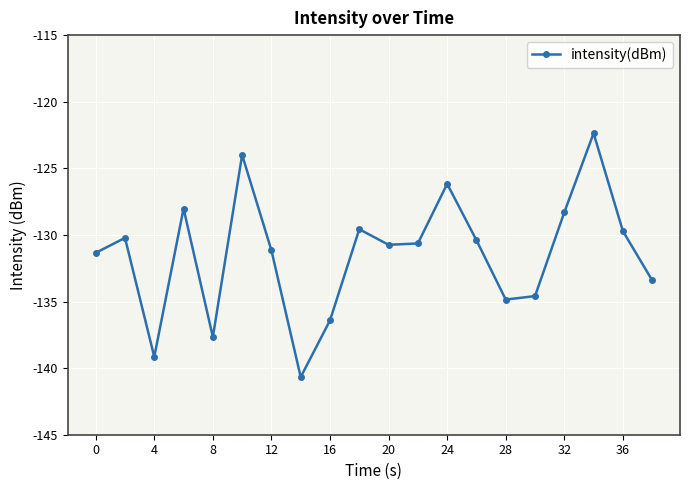

How many interior local peaks (higher than both neighbors) does the data have?

6